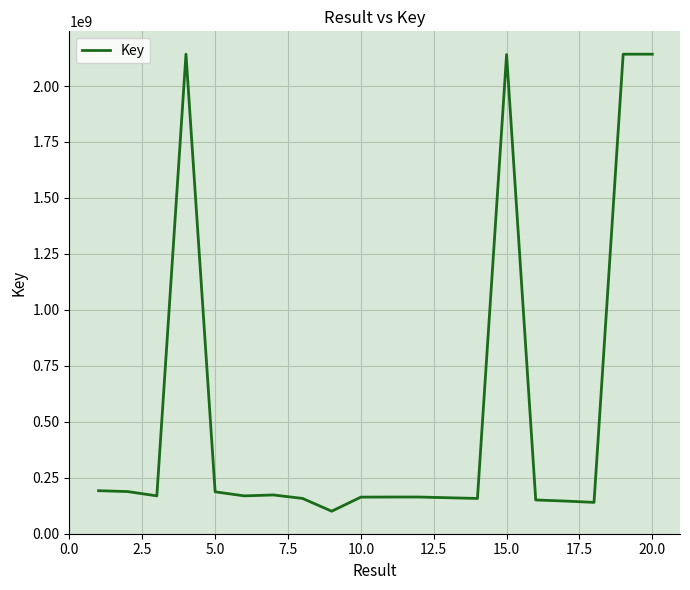

What is the maximum value shown in the chart?

2142246254